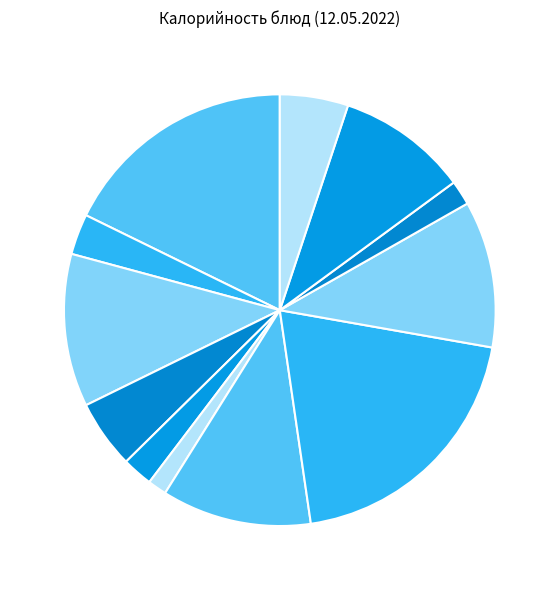

Count the number of slices in the pie.

12